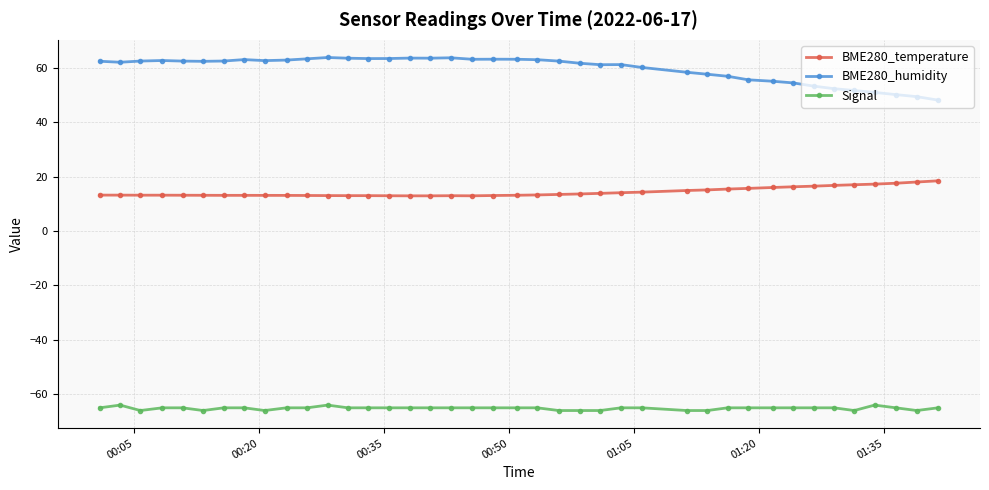

Does the chart have visible grid lines?

Yes